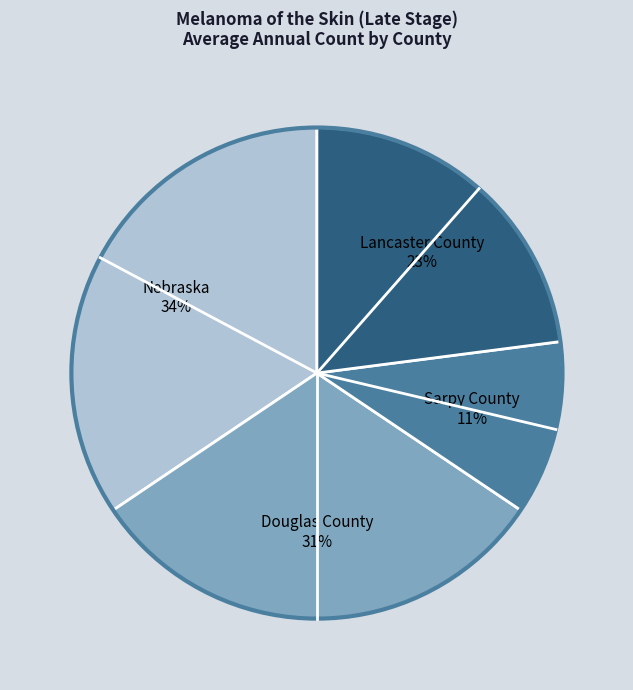

What percentage is the Douglas County slice, to the nearest percent?

31%